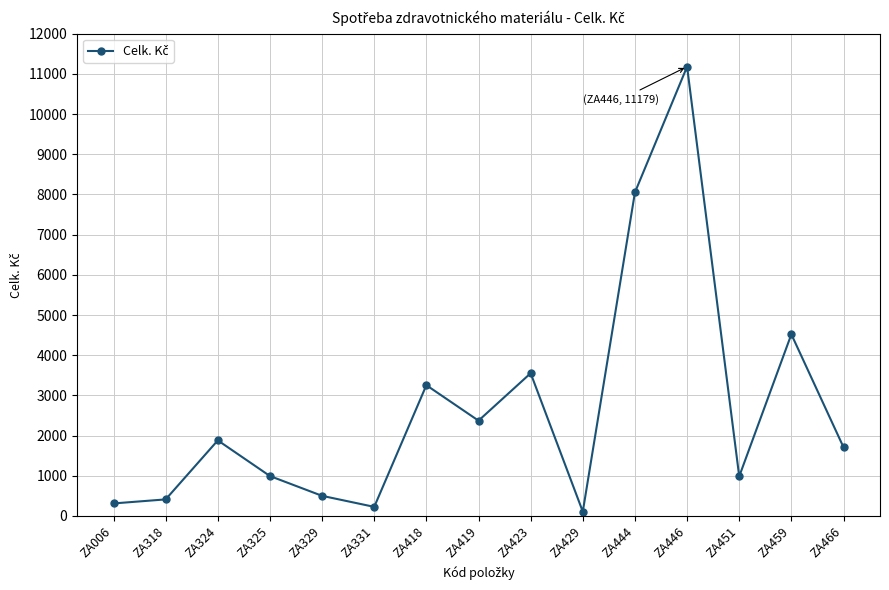

The chart shows a value of 985.0 at ZA451. True or false?

True